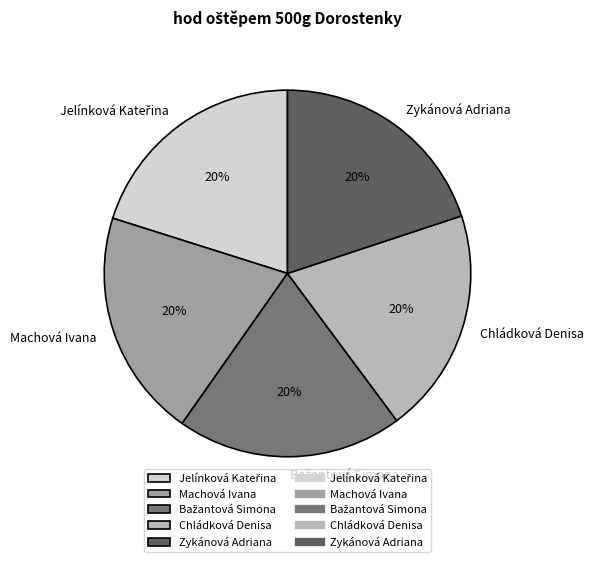

Is the sum of Machová Ivana and Chládková Denisa greater than half?

No